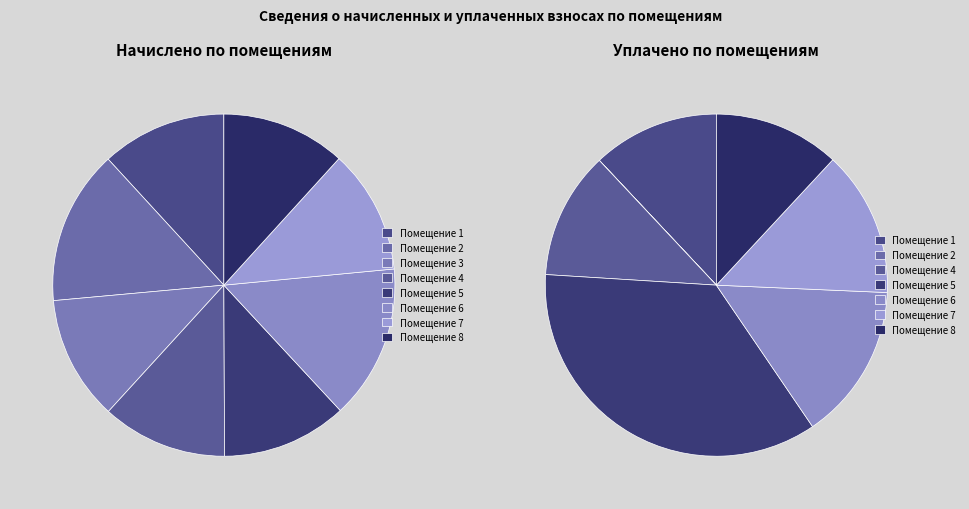

Rank the categories by value from highest to lowest.

2, 6, 4, 5, 1, 3, 7, 8